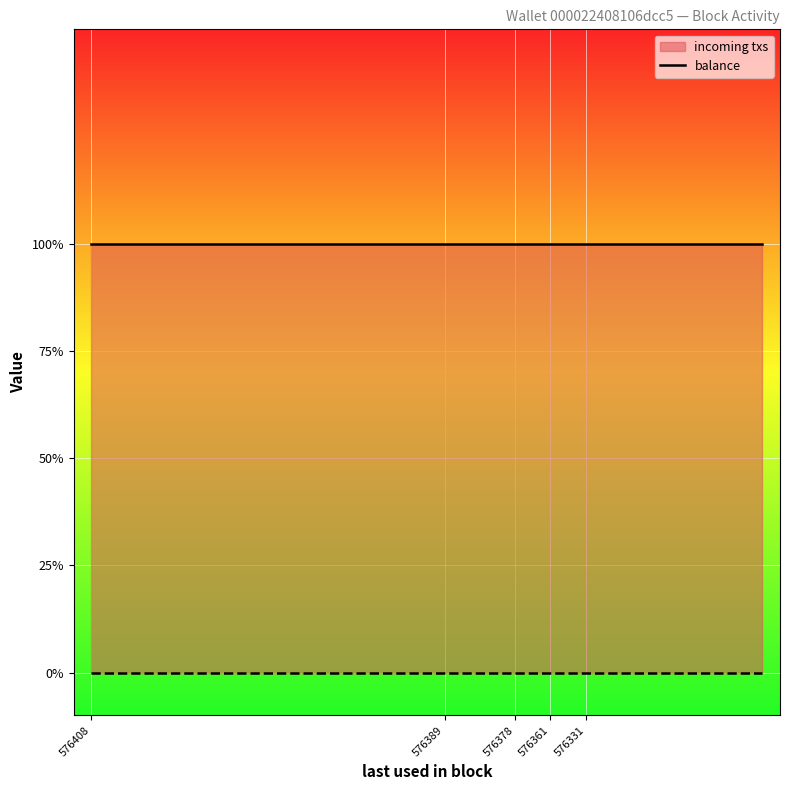

Which category has the highest value in the balance line series?

576408